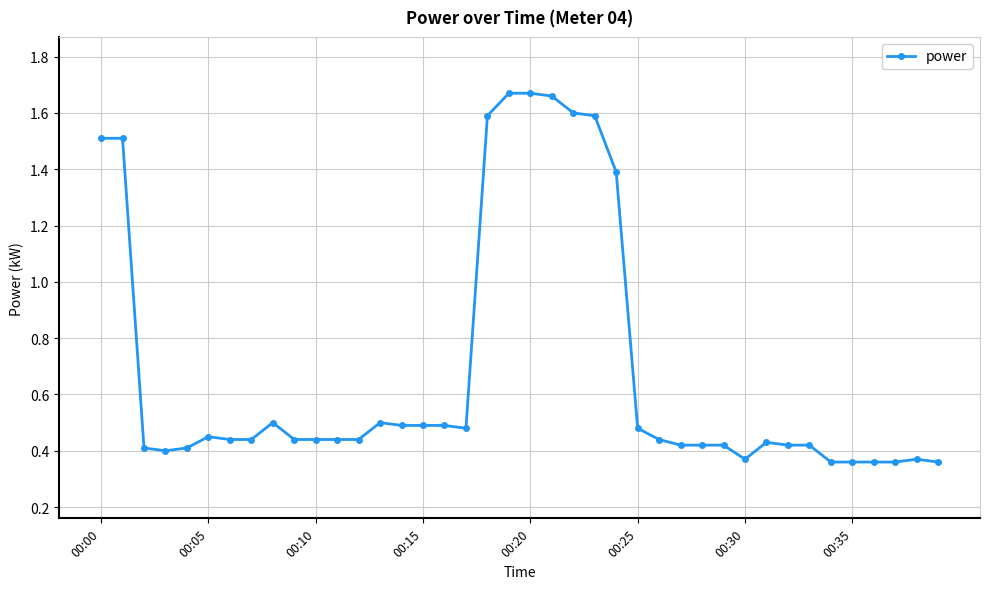

How many values are between 0 and 1?

31